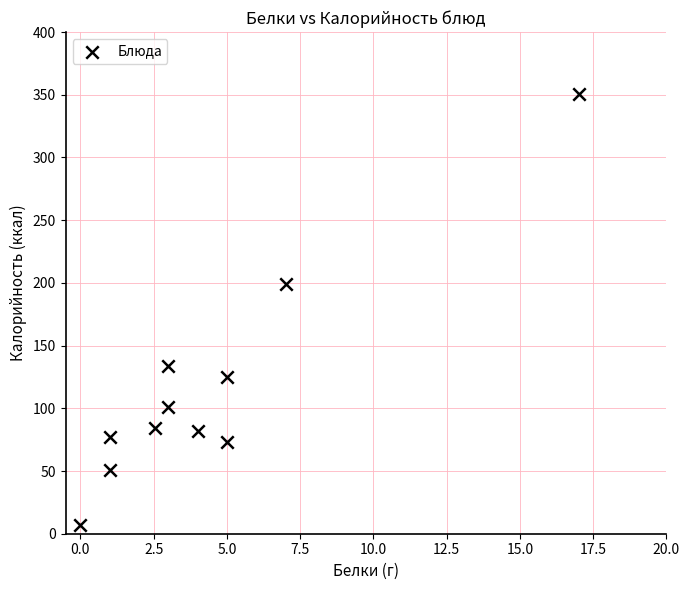

What Y value in the scatter plot is closest to 179?

199